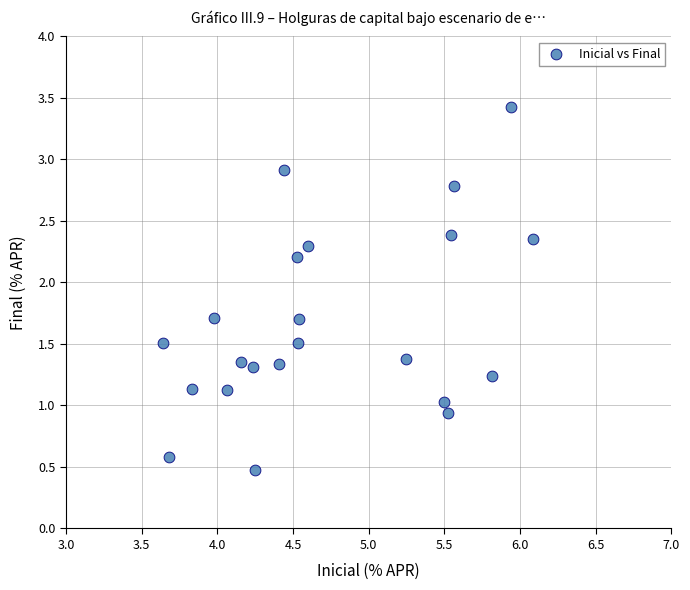

What is the range of Y values (max minus min)?

3.0